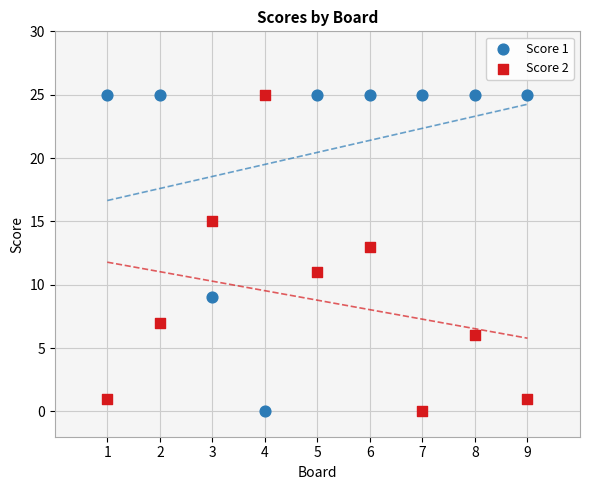

Across all data points, what is the range of Y values (max minus min)?

25